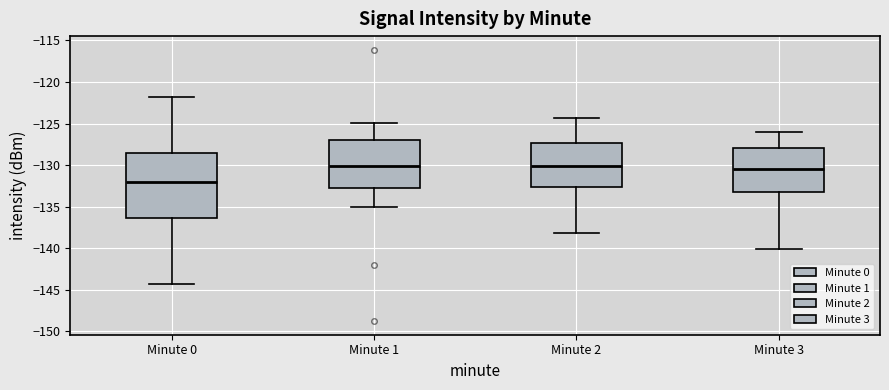

Reading left to right, read every box against the y-axis: the position of its median line, the range the box covers, and the ends of its whiskers. The values are not printed on the chart, so give them approximately, as read against the axis.

Minute 0: median -132.0, box -136.5 to -128.5, whiskers -144.5 to -122.0
Minute 1: median -130.0, box -132.5 to -127.0, whiskers -135.0 to -125.0
Minute 2: median -130.0, box -132.5 to -127.5, whiskers -138.0 to -124.5
Minute 3: median -130.5, box -133.5 to -128.0, whiskers -140.0 to -126.0